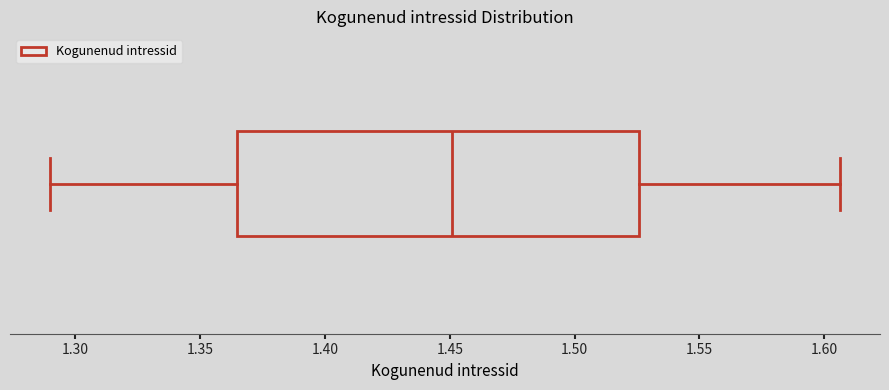

Read this box plot against the x-axis: the position of the median line, the range covered by the box, and the ends of both whiskers. The values are not printed on the chart, so give them approximately, as read against the axis.

median 1.450, box 1.365 to 1.525, whiskers 1.290 to 1.605